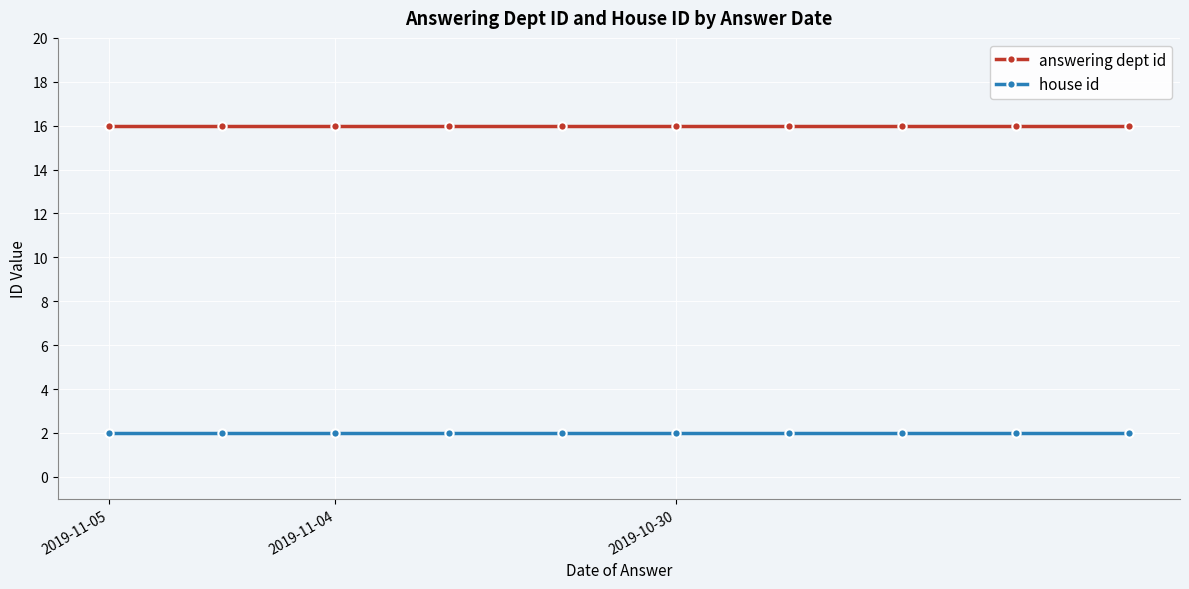

Does the chart display data point markers on the line(s)?

Yes